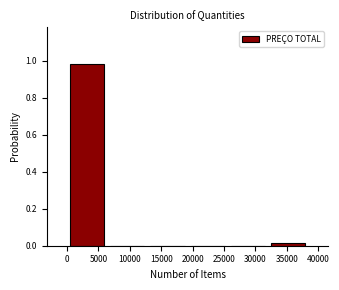

Reading left to right, transcribe this chart: for each bar, give the range it covers on the x-axis and its height. Neither the bar edges nor the heights are printed on the chart, so give them approximately, as read against the axes.

0 to 6500: 0.98
6500 to 13000: 0
13000 to 19000: 0
19000 to 25500: 0
25500 to 32000: 0
32000 to 38500: under 0.02